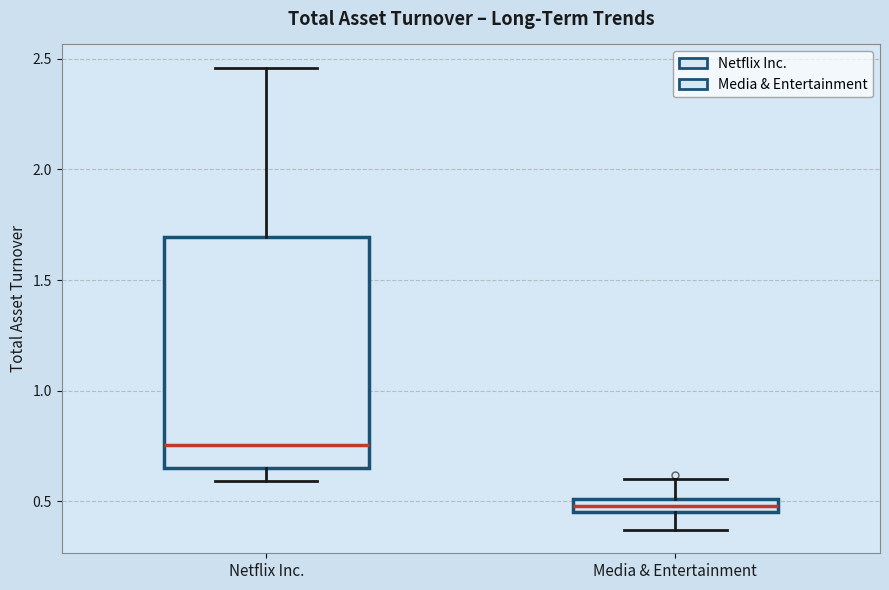

Where does the upper whisker of the box for Media & Entertainment end on the y-axis? The values are not printed on the chart, so give them approximately, as read against the axis.

0.60